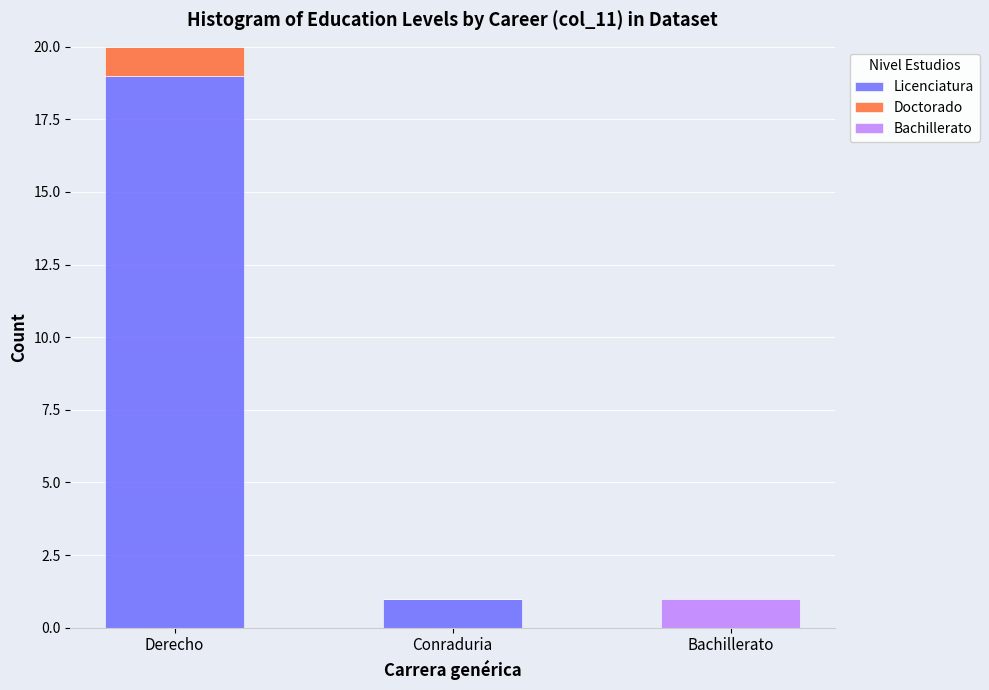

Reading left to right, transcribe the values for Licenciatura.

Derecho=19	Conraduria=1	Bachillerato=0